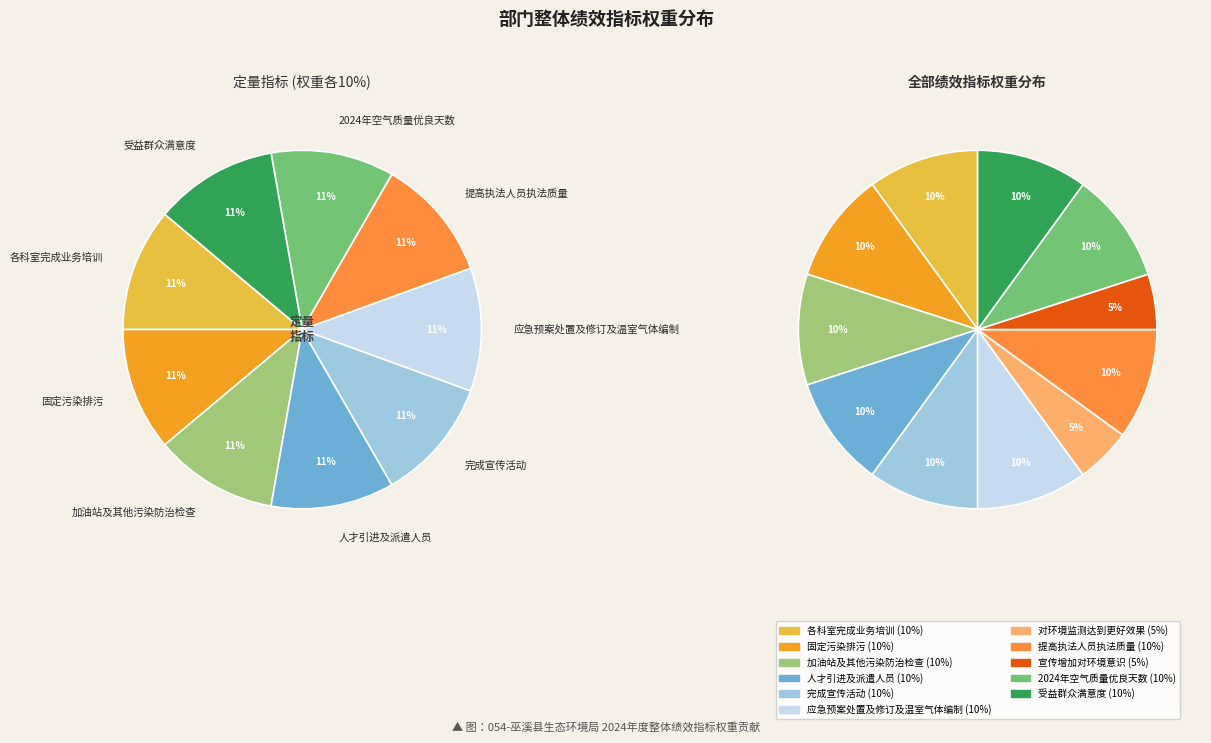

Is the sum of 对环境监测达到更好效果 and 应急预案处置及修订及温室气体编制 greater than half?

No